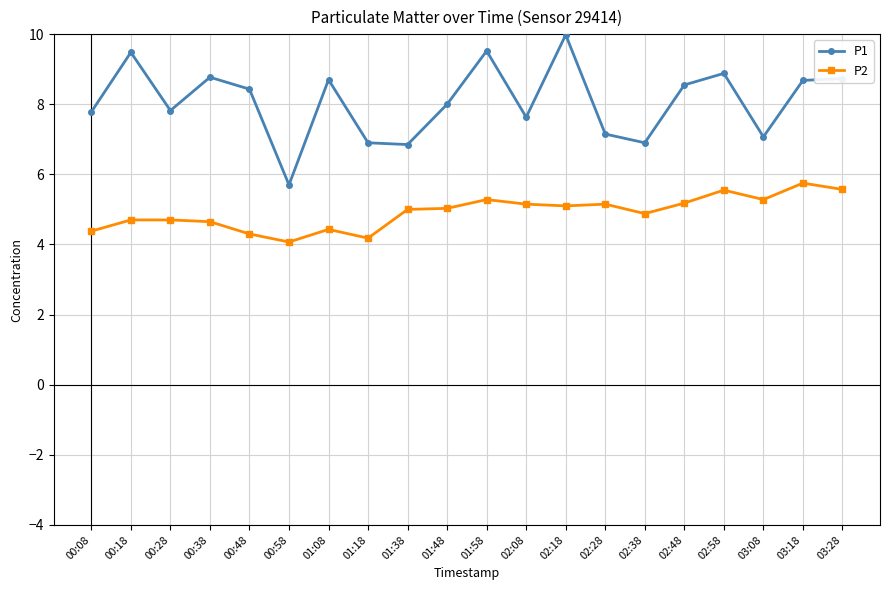

Where does the P1 series first go above 8?

00:18